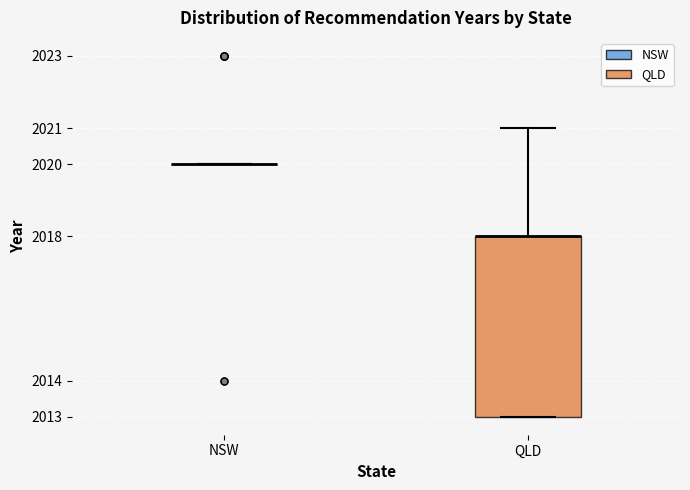

Reading left to right, transcribe this box plot: for each box, give where its median line is, the range the box spans, and where its two whiskers end, as read against the y-axis. The values are not printed on the chart, so give them approximately, as read against the axis.

NSW: box collapsed to a line at 2020, whiskers 2020 to 2020
QLD: median 2018 (drawn on the box's upper edge), box 2013 to 2018, whiskers 2013 to 2021